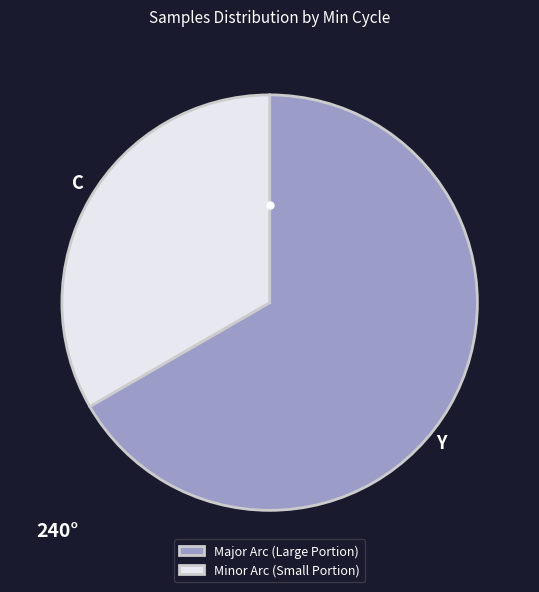

Is it true that Major Arc (Large Portion) is 59% of the pie?

False